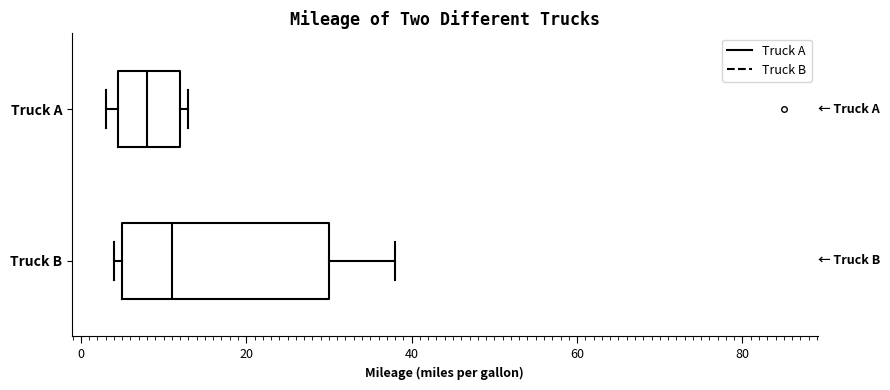

Reading bottom to top, transcribe this box plot: for each box, give where its median line is, the range the box spans, and where its two whiskers end, as read against the x-axis. The values are not printed on the chart, so give them approximately, as read against the axis.

Truck B: median 12, box 6 to 30, whiskers 4 to 38
Truck A: median 8, box 4 to 12, whiskers 4 (just left of the box's left edge) to 14